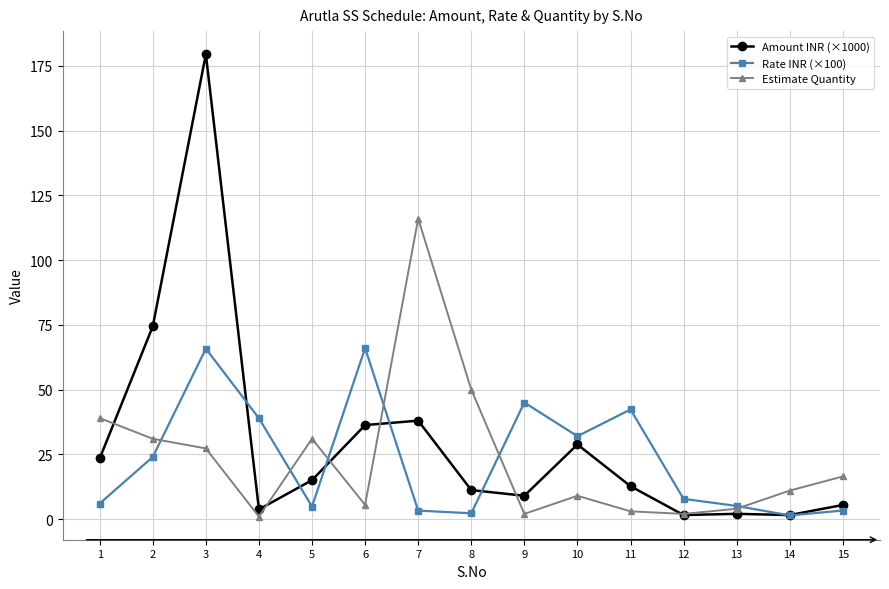

What is the value of the Estimate Quantity point at the 3rd from the left?

27.3